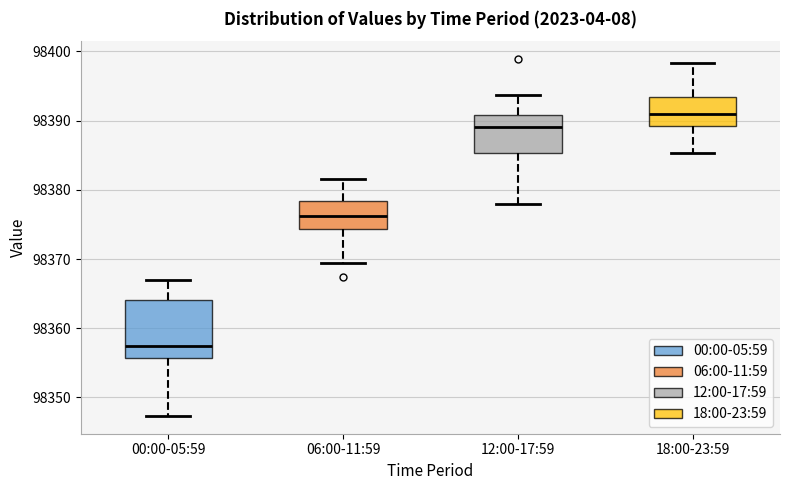

Reading left to right, read every box against the y-axis: the position of its median line, the range the box covers, and the ends of its whiskers. The values are not printed on the chart, so give them approximately, as read against the axis.

00:00-05:59: median 98357, box 98356 to 98364, whiskers 98347 to 98367
06:00-11:59: median 98376, box 98374 to 98378, whiskers 98369 to 98382
12:00-17:59: median 98389, box 98385 to 98391, whiskers 98378 to 98394
18:00-23:59: median 98391, box 98389 to 98393, whiskers 98385 to 98398